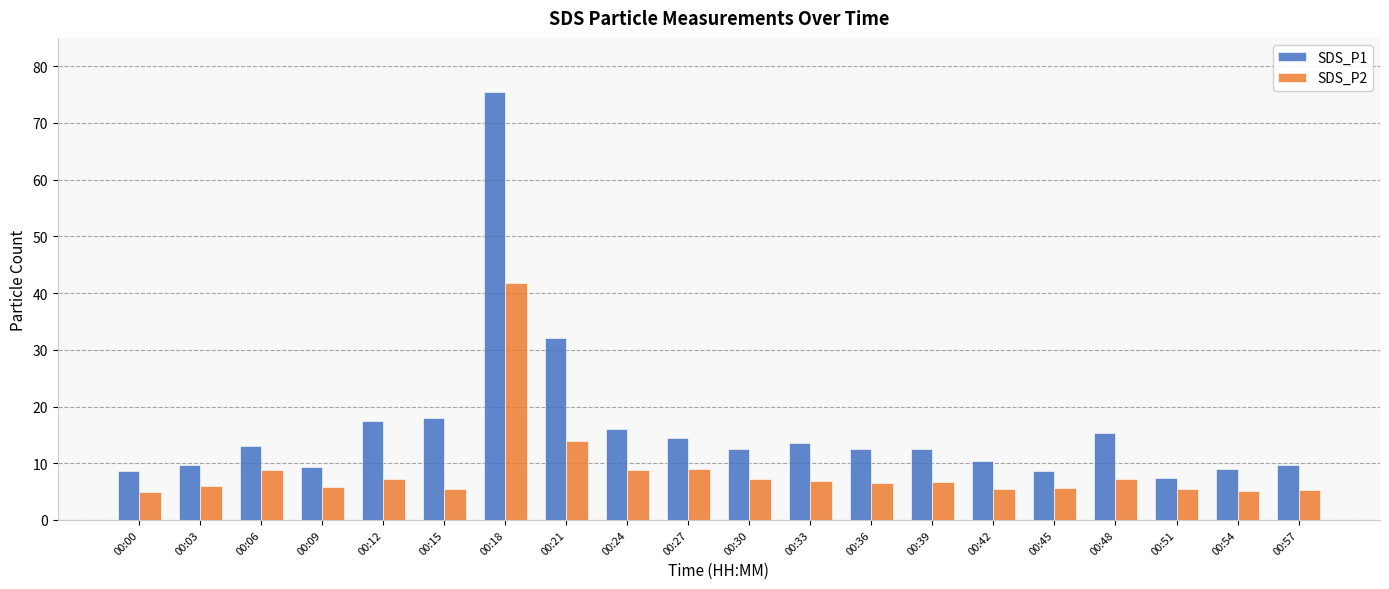

What is the spread (max minus min) of values at 00:51?

2.0